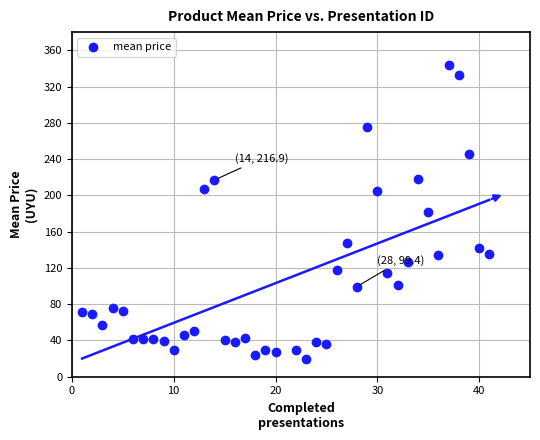

What is the range of Y values (max minus min)?

324.1